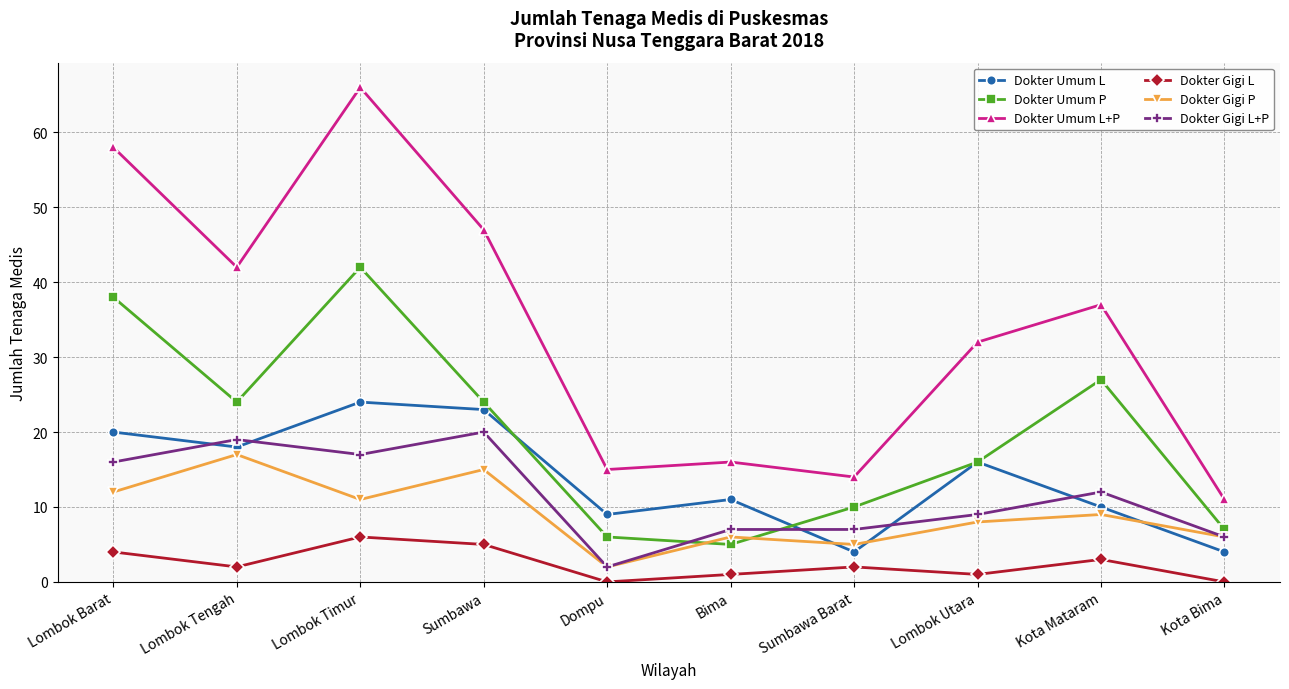

What is the value of the Dokter Umum L point at the 6th from the left?

11